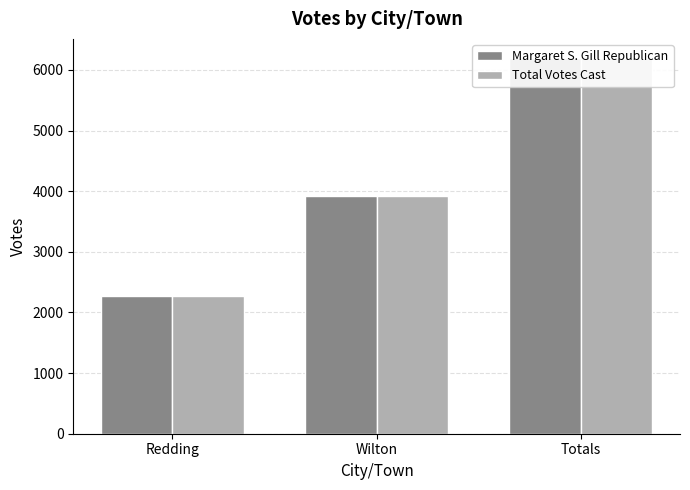

What is the approximate value of Total Votes Cast at Wilton?

3929